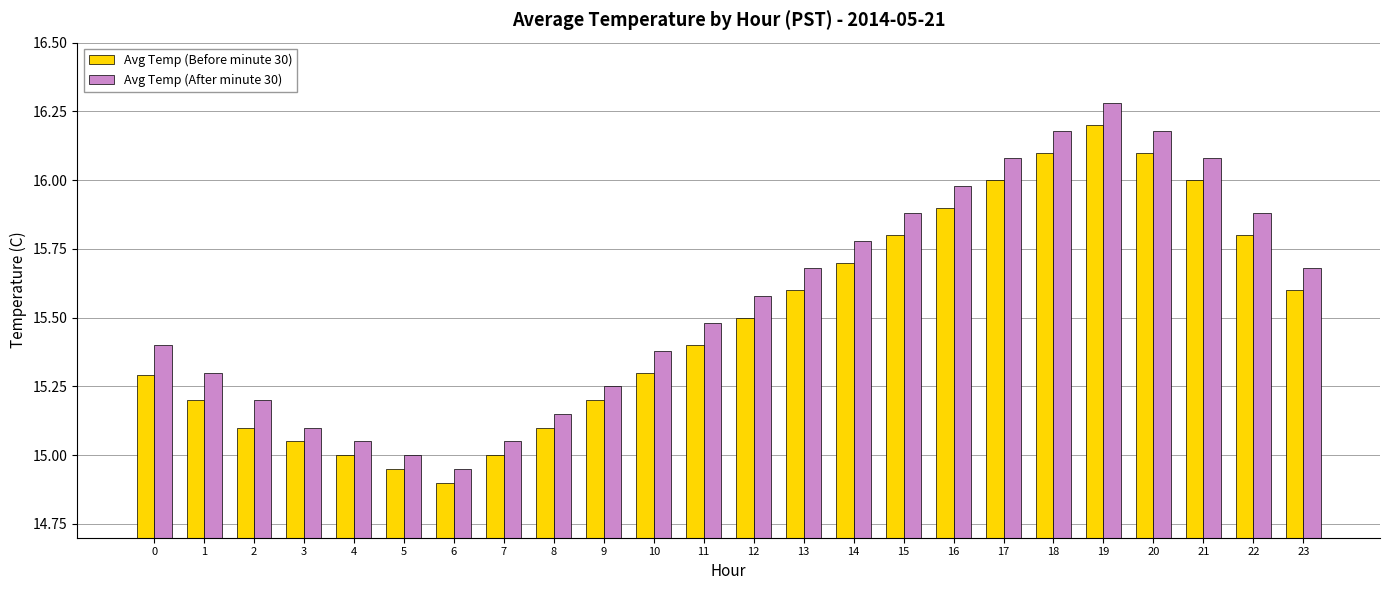

Are the bars horizontal?

No